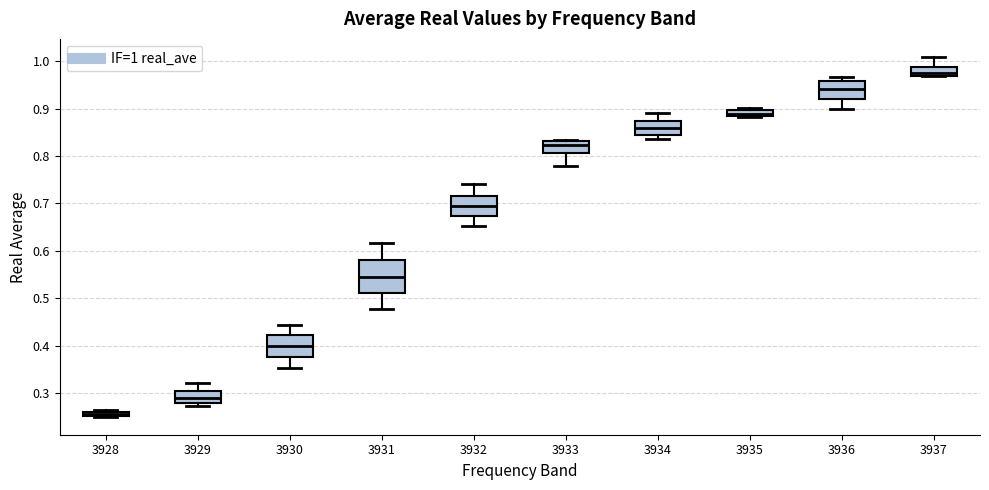

Which box's median line is the lowest?

3928